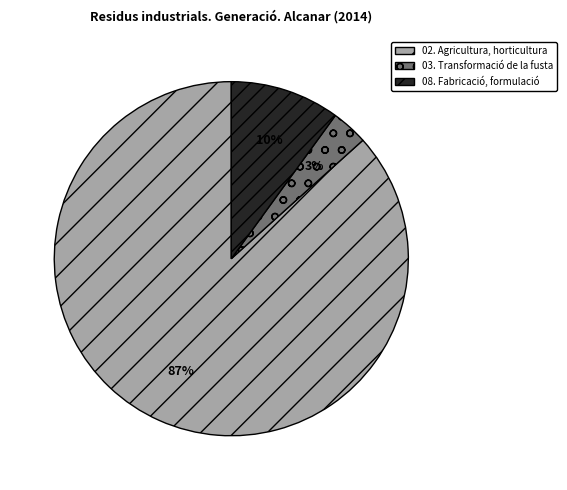

How many slices are in this pie chart?

3